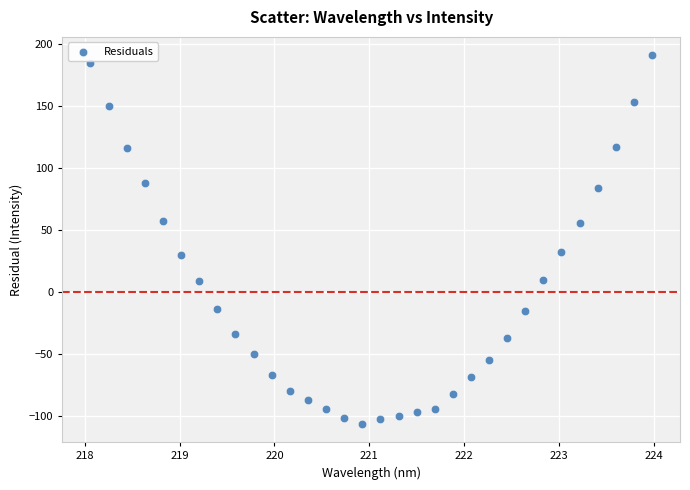

What is the range of X values (max minus min)?

5.9